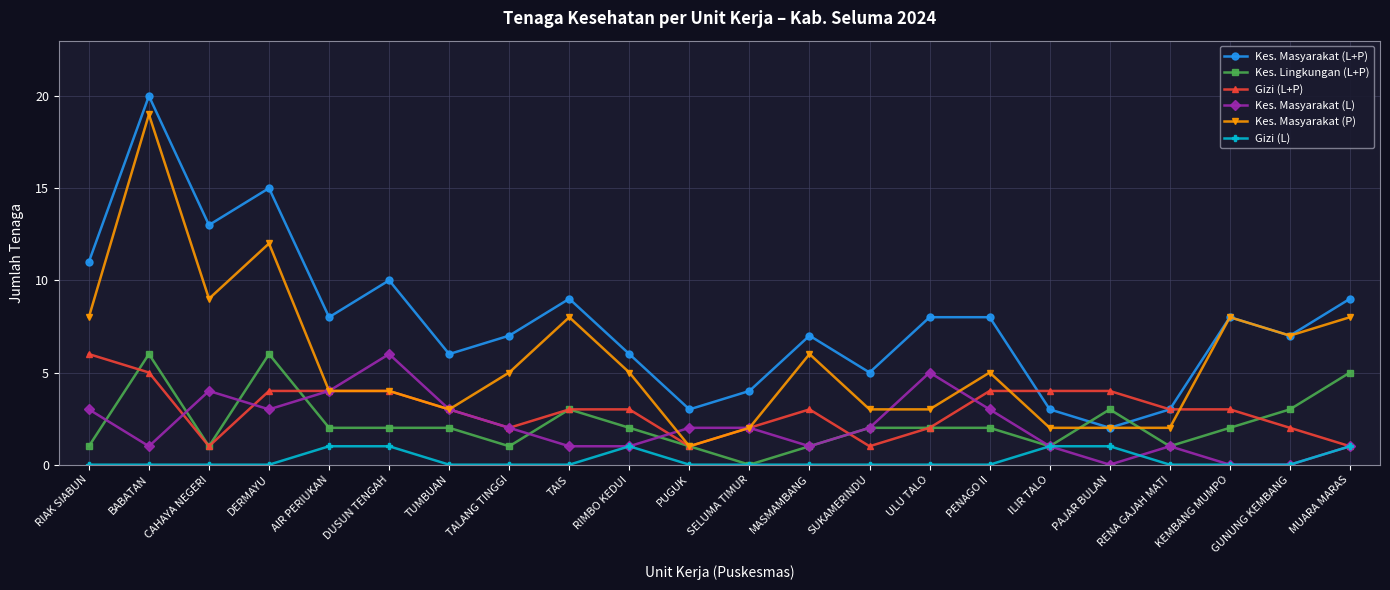

What is the average value of the Kes. Masyarakat (L) series?

2